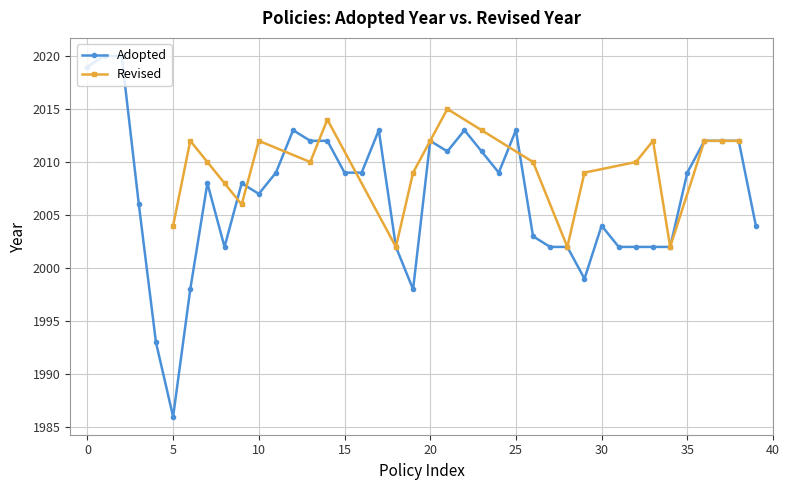

The value at 24 is 2009. True or false?

True